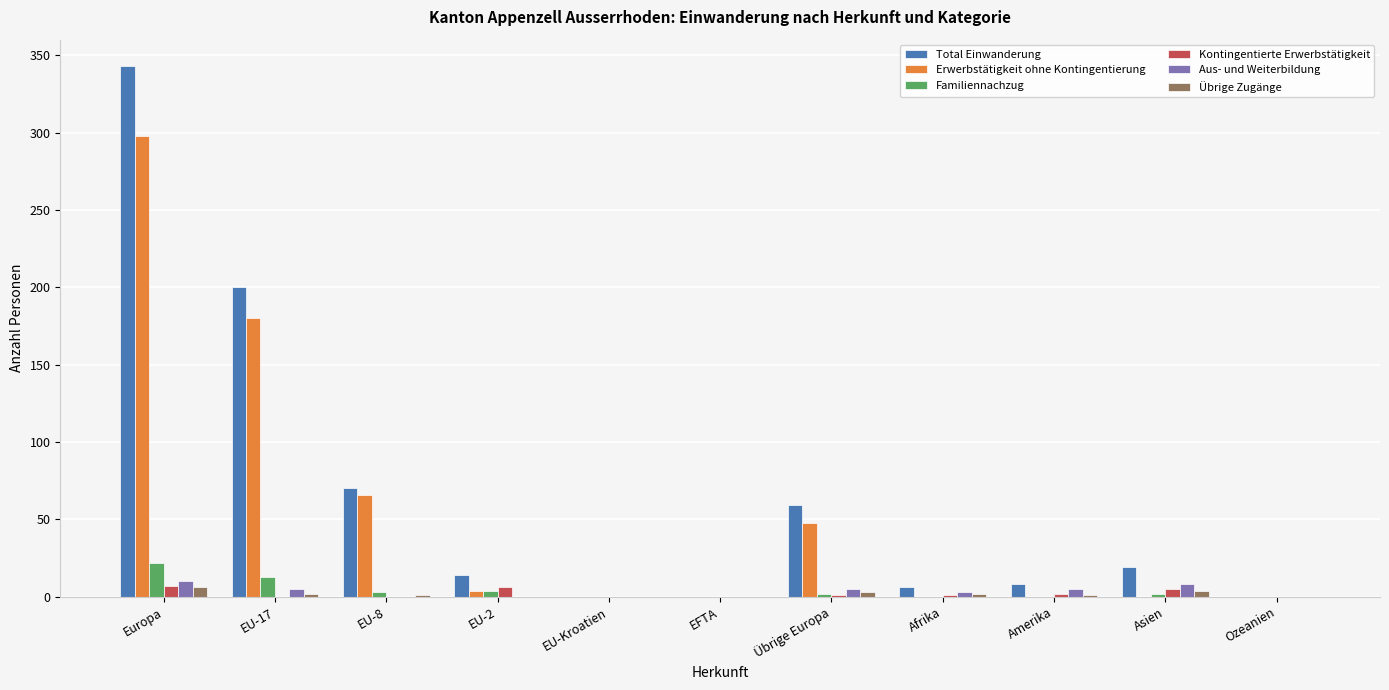

At which category is the sum across all series the highest?

Europa